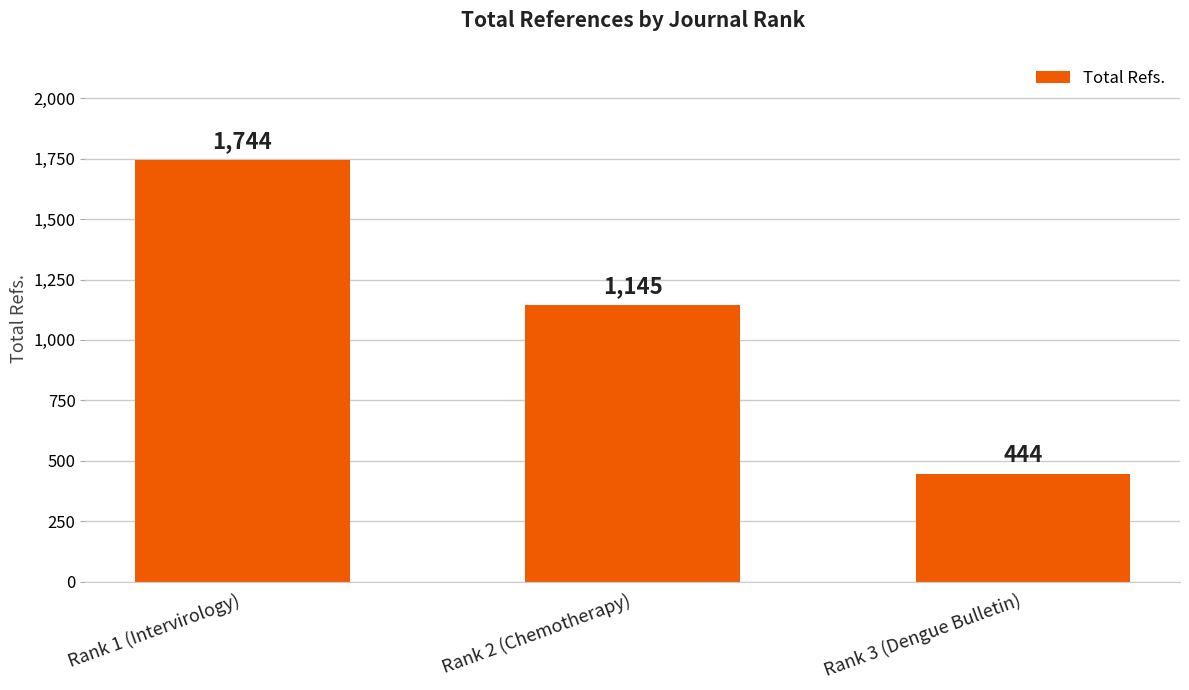

True or false: the data shows 444 at Rank 3 (Dengue Bulletin).

True